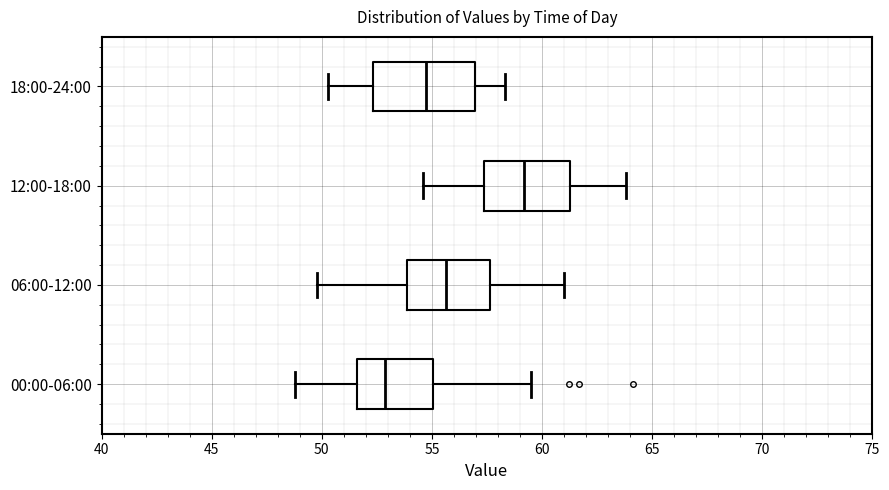

Reading bottom to top, transcribe this box plot: for each box, give where its median line is, the range the box spans, and where its two whiskers end, as read against the x-axis. The values are not printed on the chart, so give them approximately, as read against the axis.

00:00-06:00: median 53.0, box 51.5 to 55.0, whiskers 49.0 to 59.5
06:00-12:00: median 55.5, box 54.0 to 57.5, whiskers 50.0 to 61.0
12:00-18:00: median 59.0, box 57.5 to 61.5, whiskers 54.5 to 64.0
18:00-24:00: median 55.0, box 52.5 to 57.0, whiskers 50.5 to 58.5